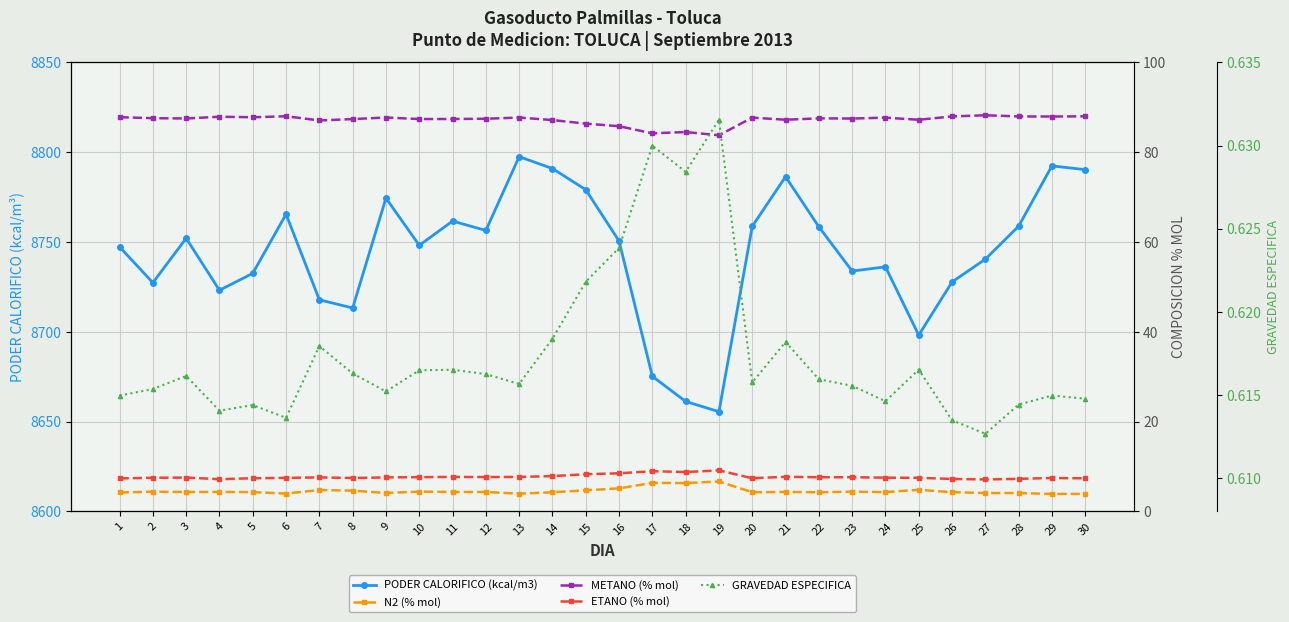

What is the lowest value of the N2 (% mol) series?

3.9